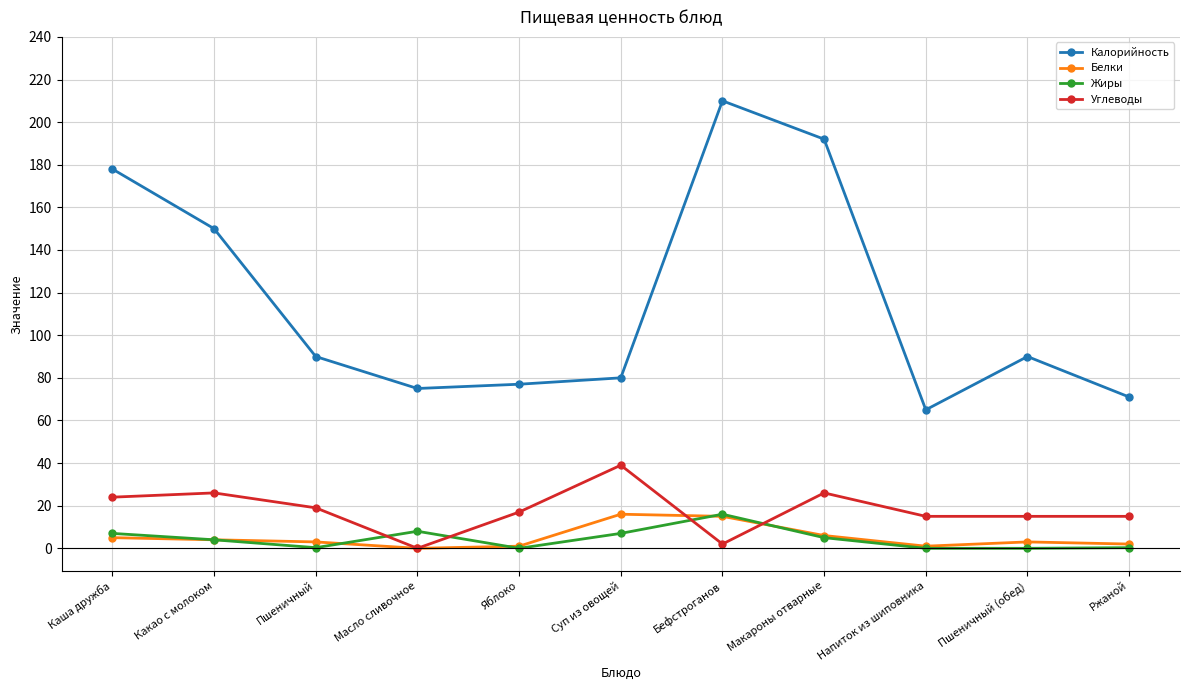

Where is the first local maximum for Калорийность?

Бефстроганов